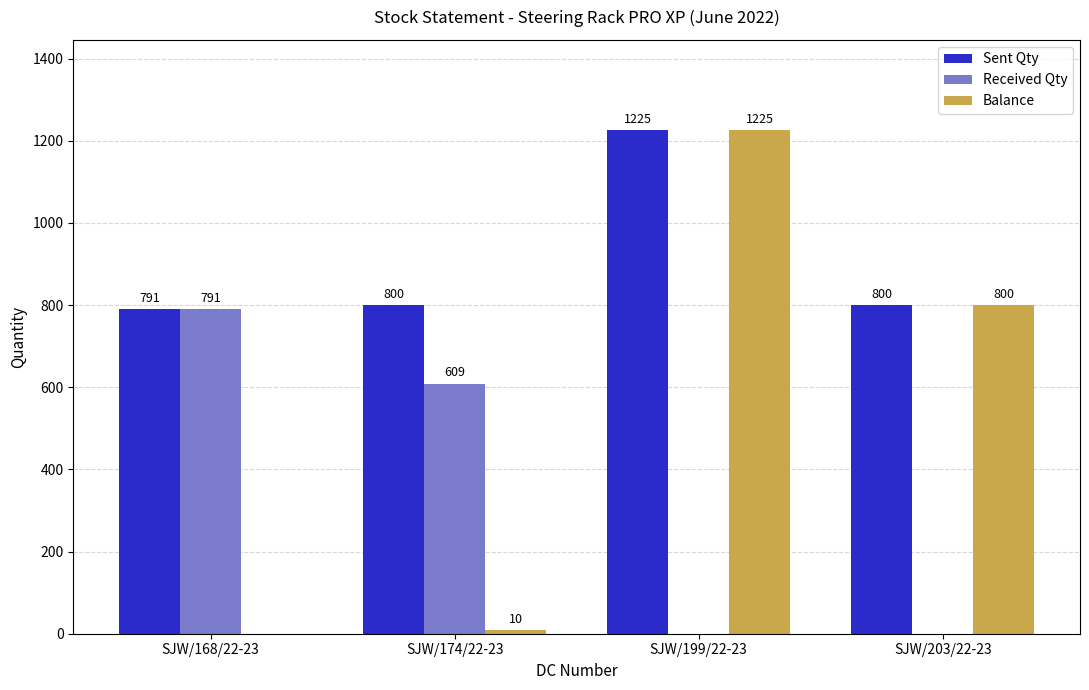

True or false: Received Qty has a value of 220 at SJW/174/22-23.

False